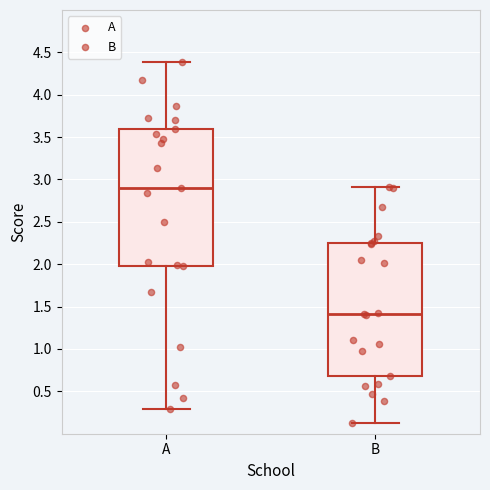

Reading left to right, transcribe this box plot: for each box, give where its median line is, the range the box spans, and where its two whiskers end, as read against the y-axis. The values are not printed on the chart, so give them approximately, as read against the axis.

A: median 2.90, box 1.95 to 3.60, whiskers 0.30 to 4.40
B: median 1.40, box 0.70 to 2.25, whiskers 0.15 to 2.90